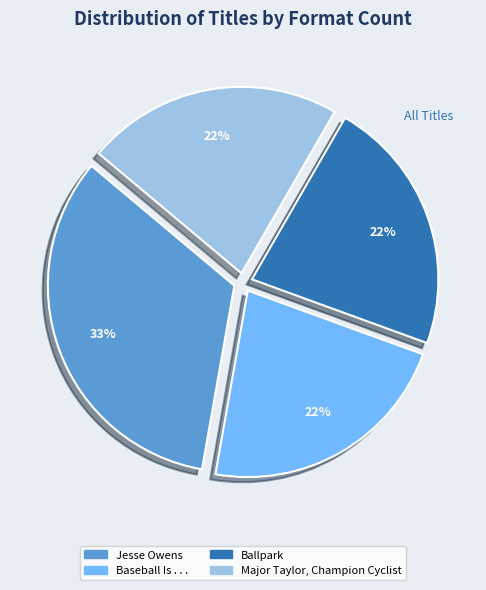

What is the ratio of the value at Baseball Is . . . to the value at Jesse Owens?

0.7